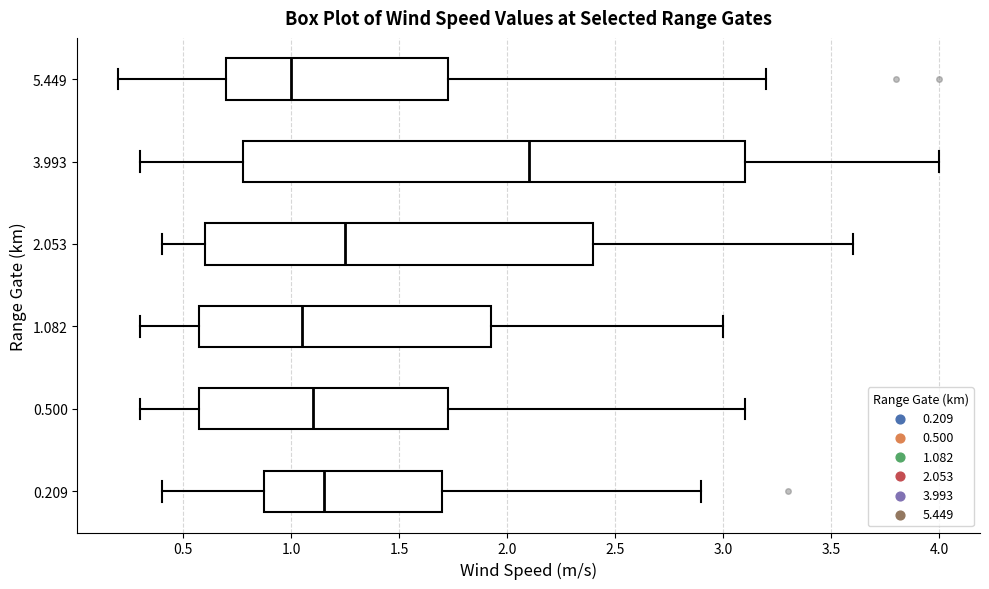

Comparing the boxes themselves (not the whiskers), which one is the widest?

3.993